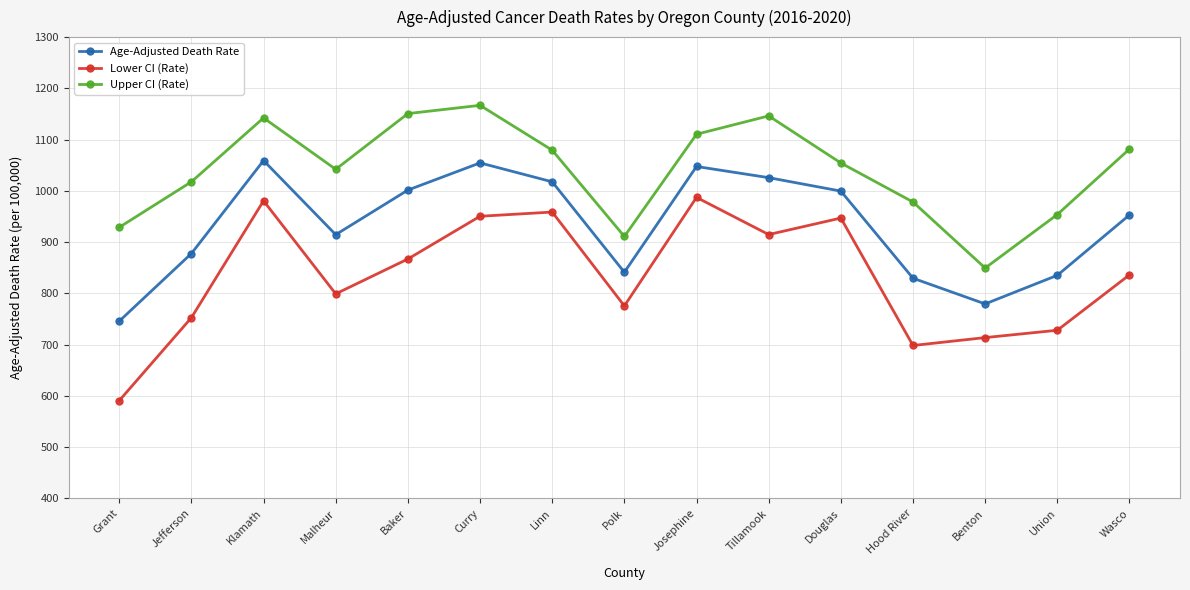

Is this an area chart (filled region under the line)?

No